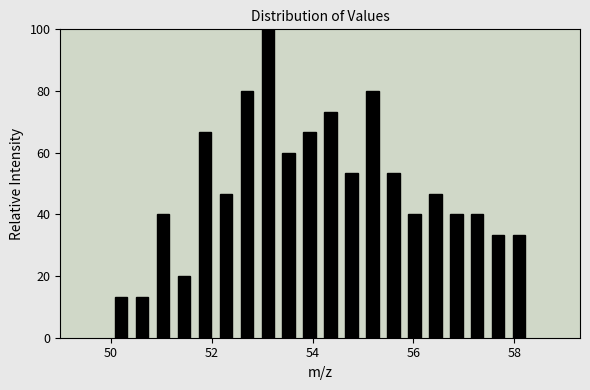

Around what value on the x-axis is the tallest bar? Give the approximate position of its centre, as read against the axis.

53.2